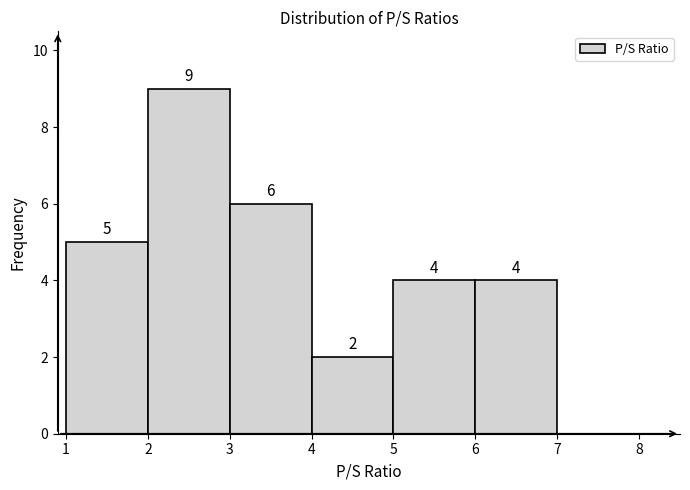

Which range on the x-axis has the tallest bar?

2 to 3